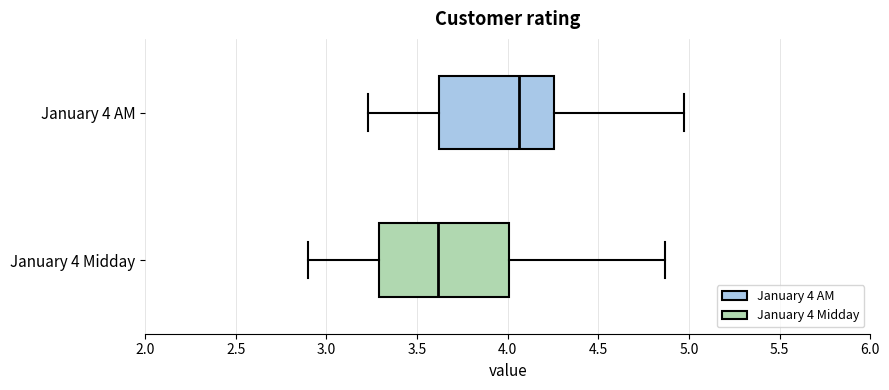

Reading bottom to top, transcribe this box plot: for each box, give where its median line is, the range the box spans, and where its two whiskers end, as read against the x-axis. The values are not printed on the chart, so give them approximately, as read against the axis.

January 4 Midday: median 3.60, box 3.30 to 4.00, whiskers 2.90 to 4.85
January 4 AM: median 4.05, box 3.60 to 4.25, whiskers 3.25 to 4.95